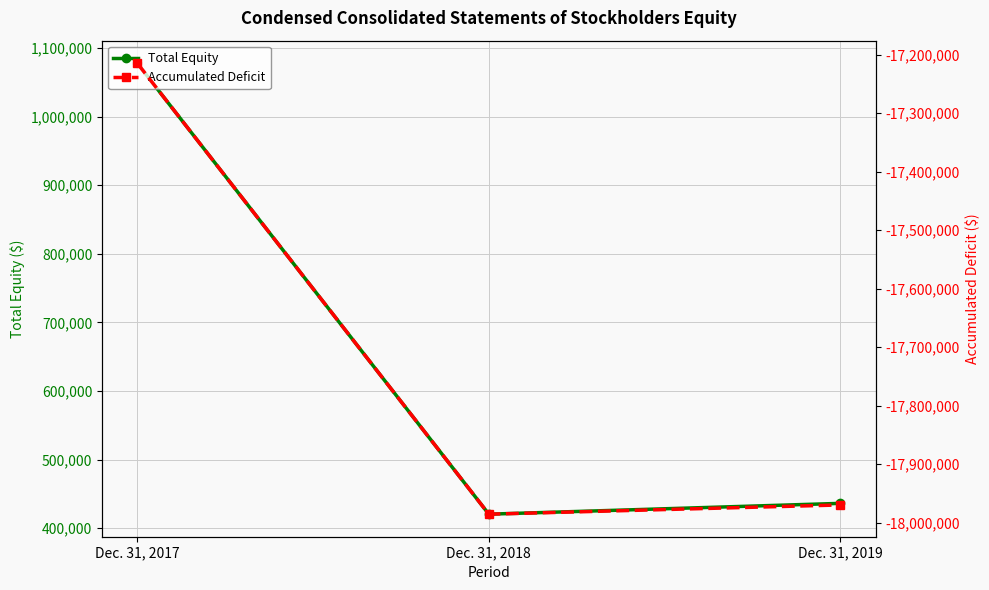

Reading left to right, extract all data points from this chart.

Total Equity: Dec. 31, 2017=1077848	Dec. 31, 2018=420331	Dec. 31, 2019=436096
Accumulated Deficit: Dec. 31, 2017=-17214553	Dec. 31, 2018=-17985406	Dec. 31, 2019=-17969641